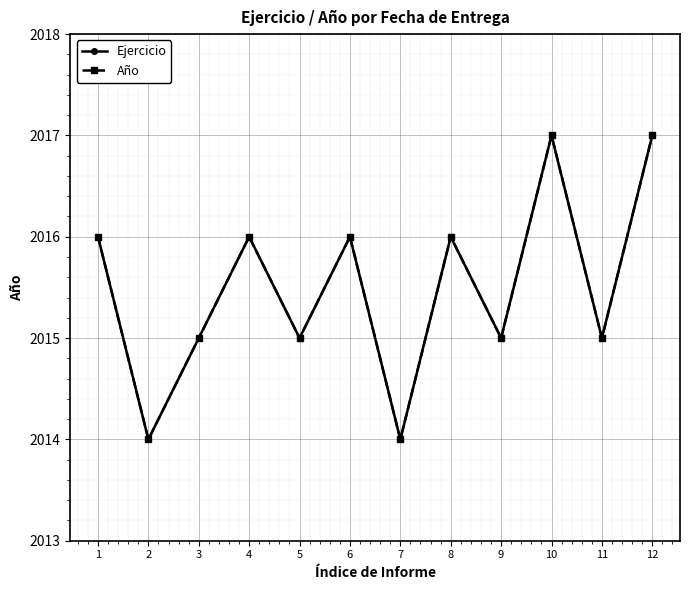

Is this an area chart (filled region under the line)?

No